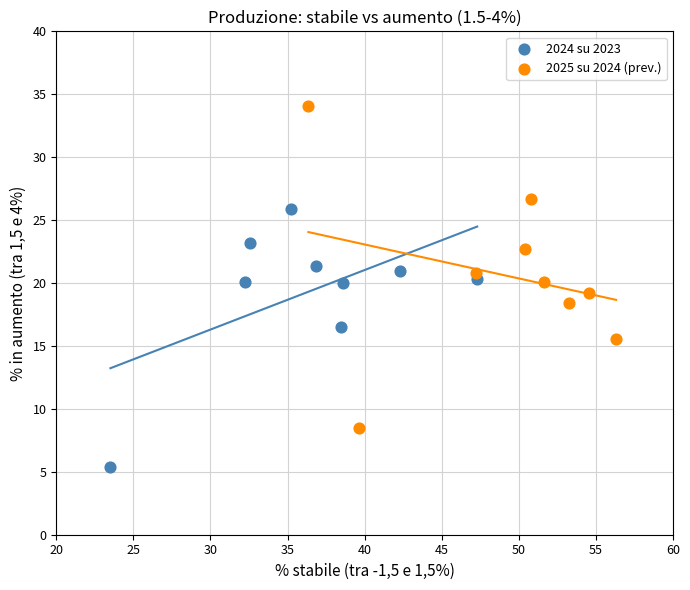

What are all the series names shown in the legend?

2024 su 2023, 2025 su 2024 (prev.)